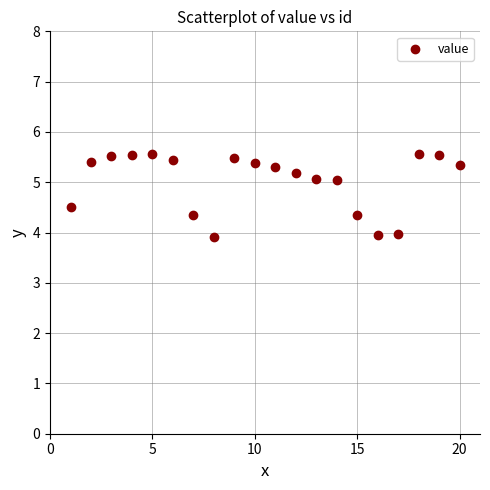

What is the range of X values (max minus min)?

19.0